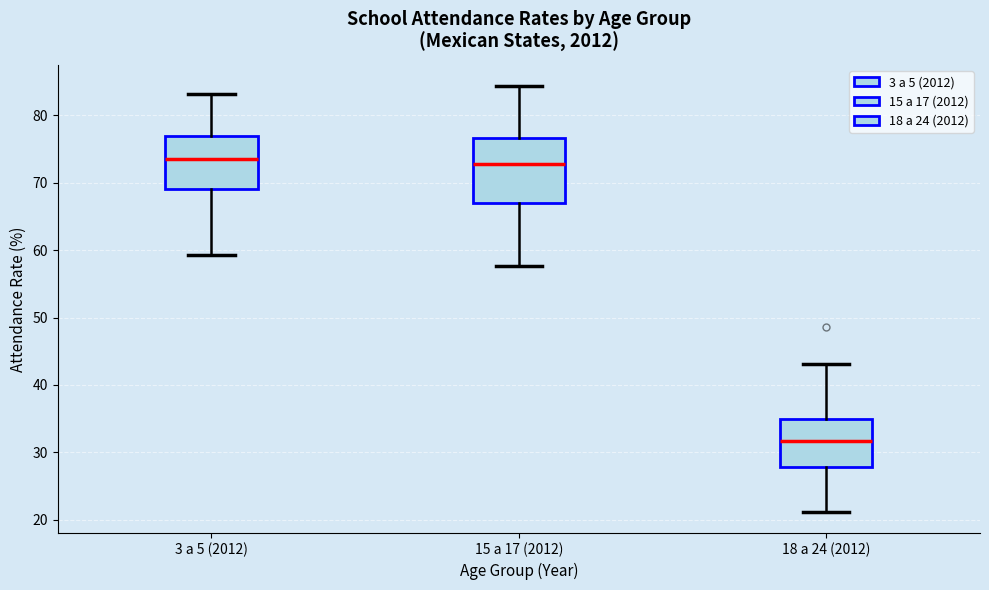

Which box's median line is the lowest?

18 a 24 (2012)